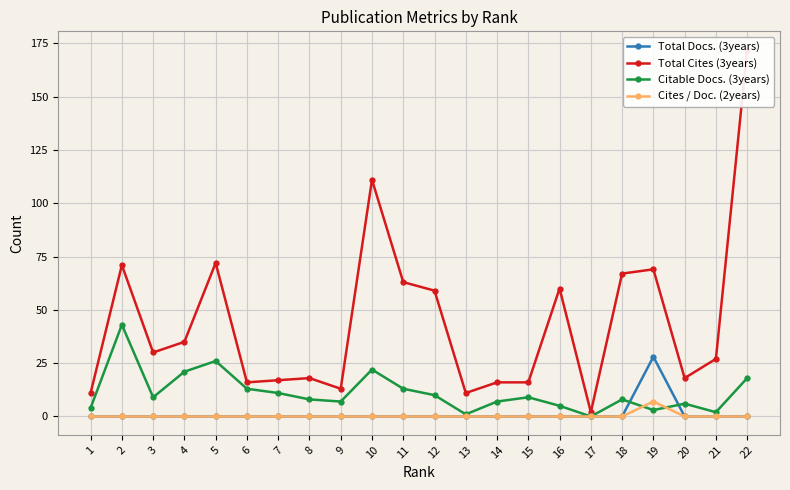

True or false: Total Docs. (3years) and Cites / Doc. (2years) cross at least once.

False